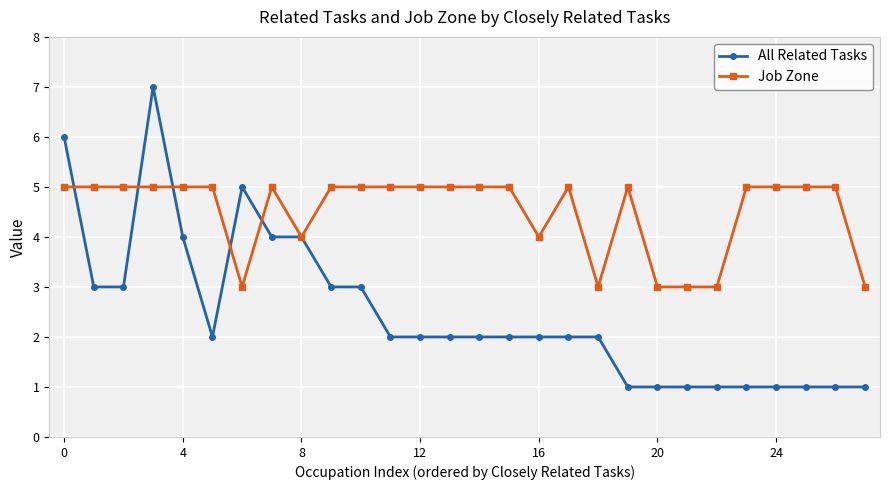

What is the smallest value displayed?

1